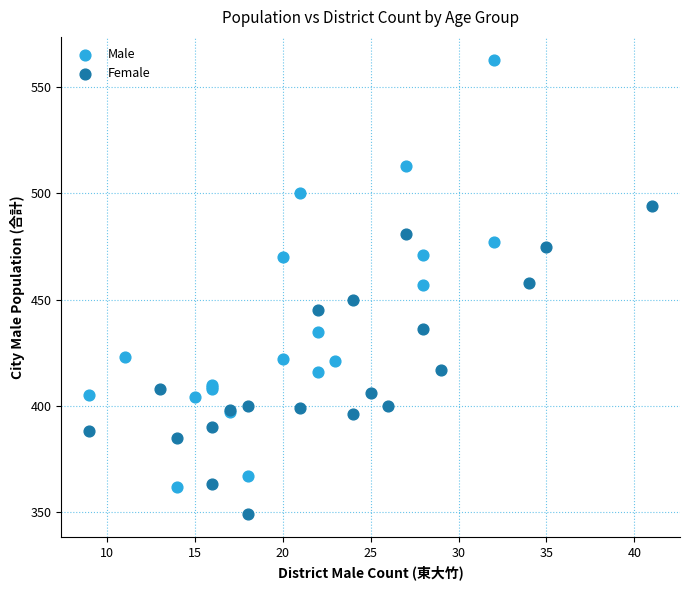

What are all the series names shown in the legend?

Male, Female